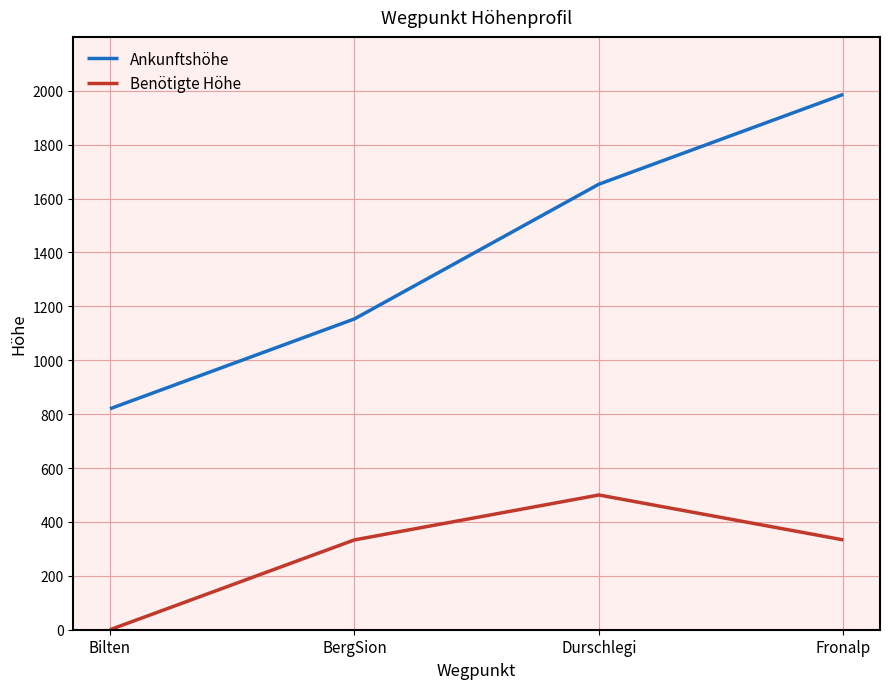

What are all the series names shown in the legend?

Ankunftshöhe, Benötigte Höhe